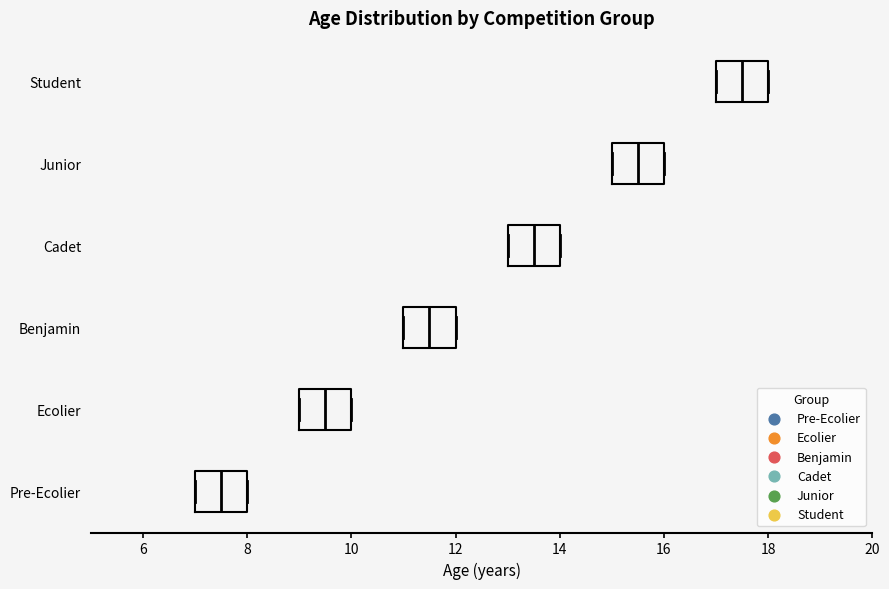

Reading bottom to top, read every box against the x-axis: the position of its median line, the range the box covers, and the ends of its whiskers. The values are not printed on the chart, so give them approximately, as read against the axis.

Pre-Ecolier: median 7.6, box 7.0 to 8.0, whiskers 7.0 to 8.0
Ecolier: median 9.6, box 9.0 to 10.0, whiskers 9.0 to 10.0
Benjamin: median 11.6, box 11.0 to 12.0, whiskers 11.0 to 12.0
Cadet: median 13.6, box 13.0 to 14.0, whiskers 13.0 to 14.0
Junior: median 15.6, box 15.0 to 16.0, whiskers 15.0 to 16.0
Student: median 17.6, box 17.0 to 18.0, whiskers 17.0 to 18.0